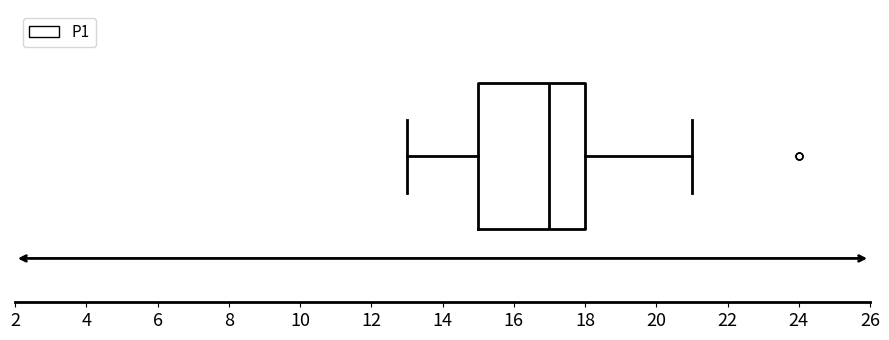

Transcribe this box plot: give where the median line is, the range the box spans, and where the two whiskers end, as read against the x-axis. The values are not printed on the chart, so give them approximately, as read against the axis.

median 17, box 15 to 18, whiskers 13 to 21